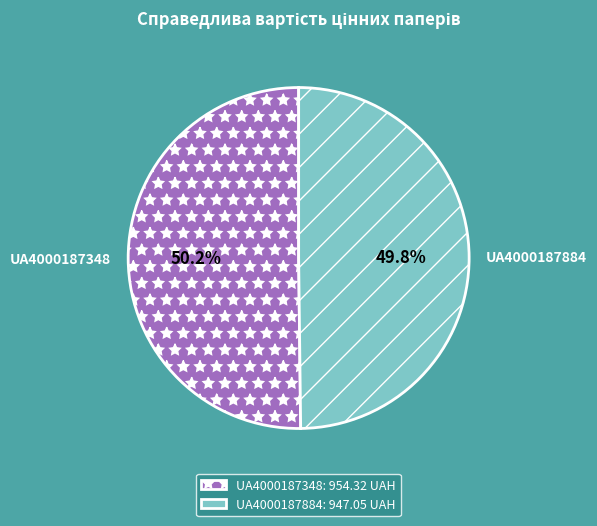

What portion of the pie excludes UA4000187348?

49.8%